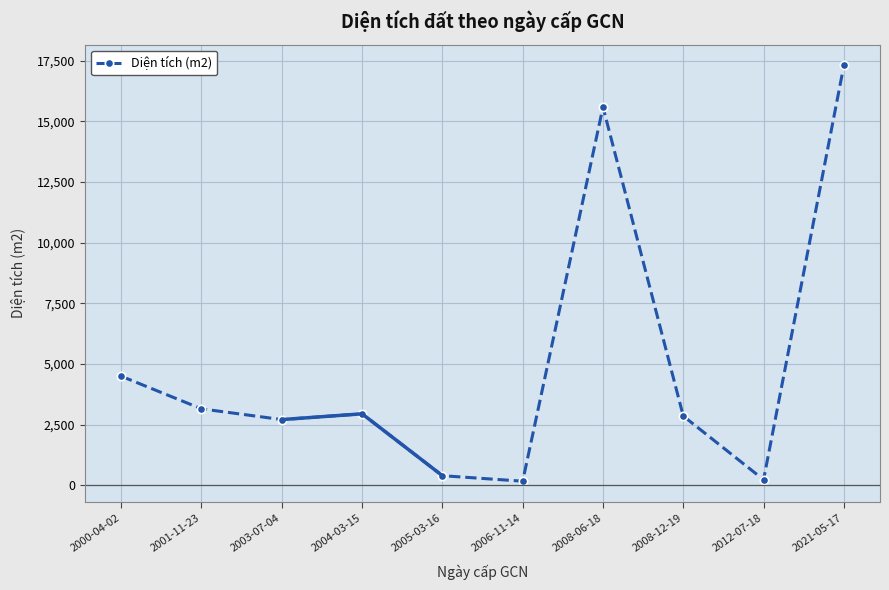

What is the label of the 1st point from the right?

2021-05-17